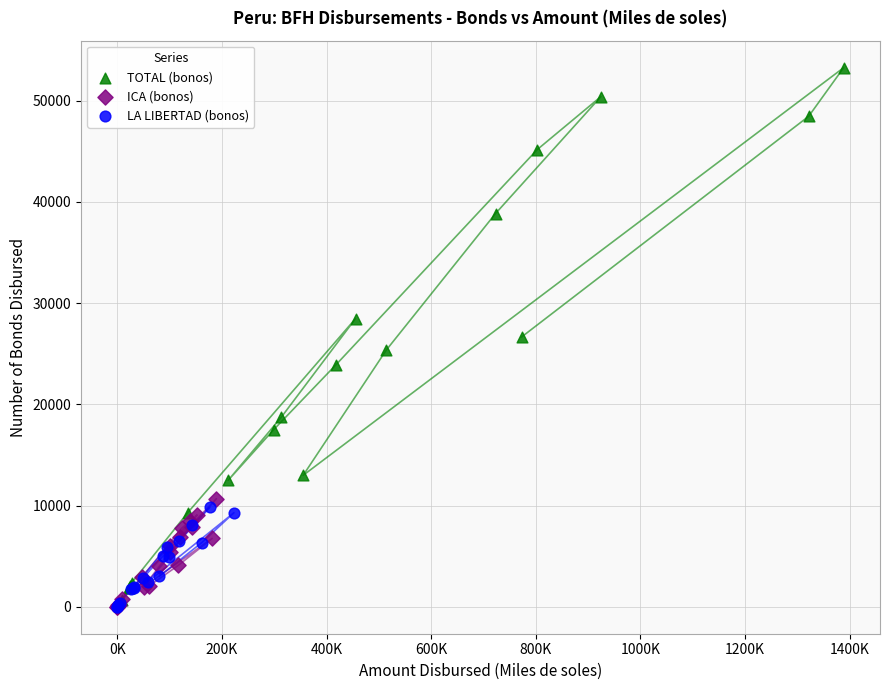

Which series contains the highest Y value?

TOTAL (bonos)